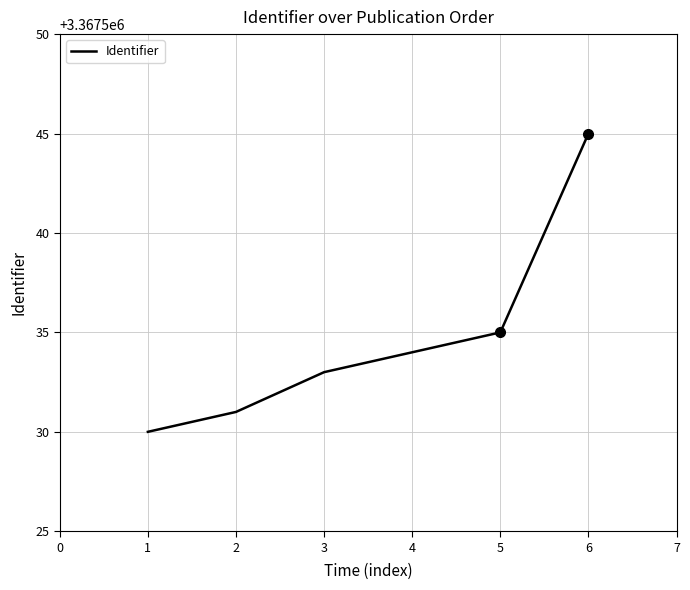

What is the sum of the values at 1 and 5?

6735065